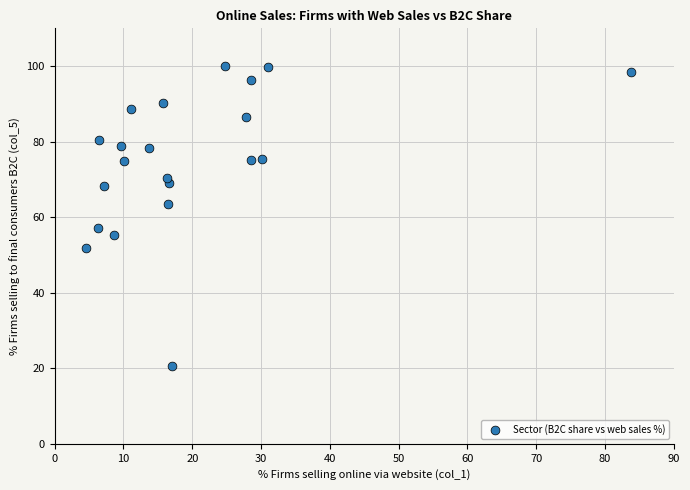

What is the range of Y values (max minus min)?

79.3